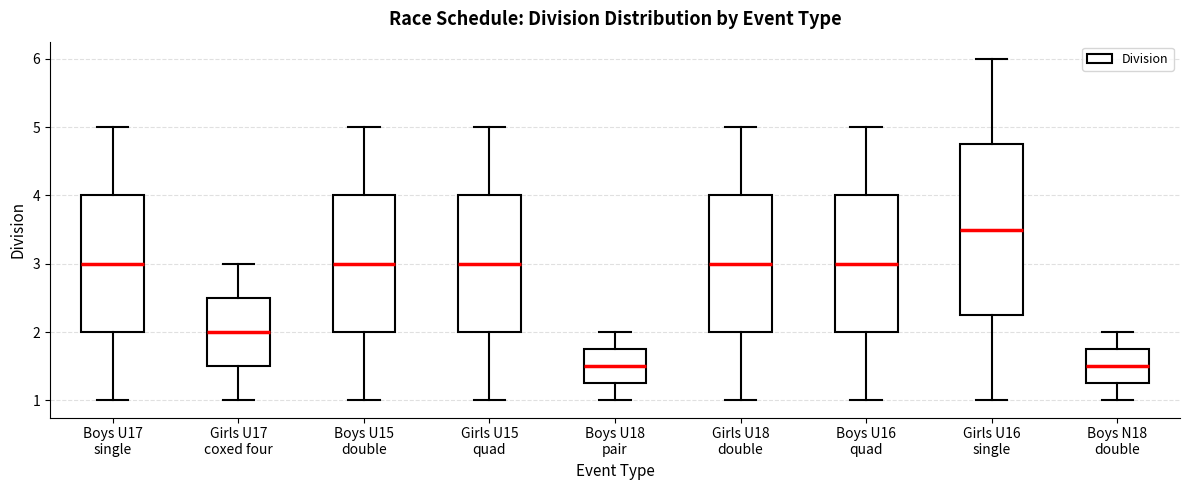

Reading left to right, read every box against the y-axis: the position of its median line, the range the box covers, and the ends of its whiskers. The values are not printed on the chart, so give them approximately, as read against the axis.

Boys U17 single: median 3.0, box 2.0 to 4.0, whiskers 1.0 to 5.0
Girls U17 coxed four: median 2.0, box 1.5 to 2.5, whiskers 1.0 to 3.0
Boys U15 double: median 3.0, box 2.0 to 4.0, whiskers 1.0 to 5.0
Girls U15 quad: median 3.0, box 2.0 to 4.0, whiskers 1.0 to 5.0
Boys U18 pair: median 1.5, box 1.3 to 1.8, whiskers 1.0 to 2.0
Girls U18 double: median 3.0, box 2.0 to 4.0, whiskers 1.0 to 5.0
Boys U16 quad: median 3.0, box 2.0 to 4.0, whiskers 1.0 to 5.0
Girls U16 single: median 3.5, box 2.3 to 4.8, whiskers 1.0 to 6.0
Boys N18 double: median 1.5, box 1.3 to 1.8, whiskers 1.0 to 2.0